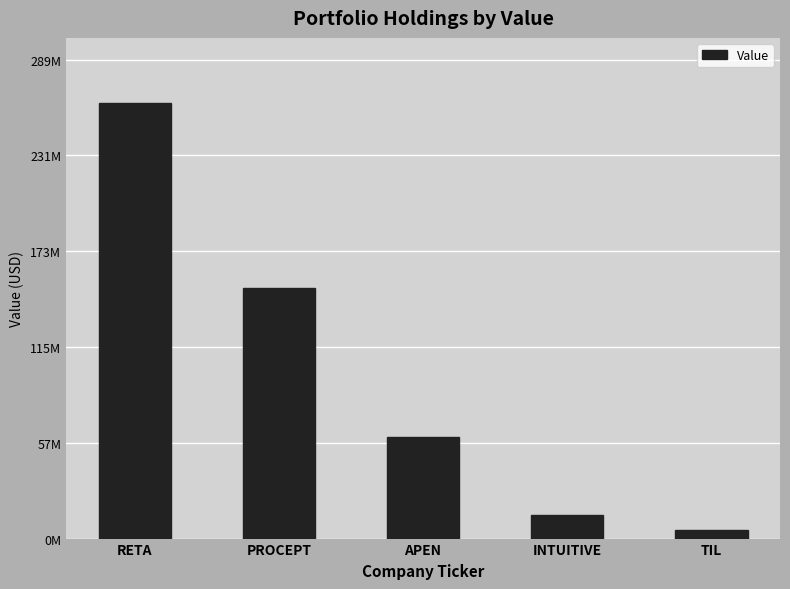

Where does the data first go above 61341342?

RETA